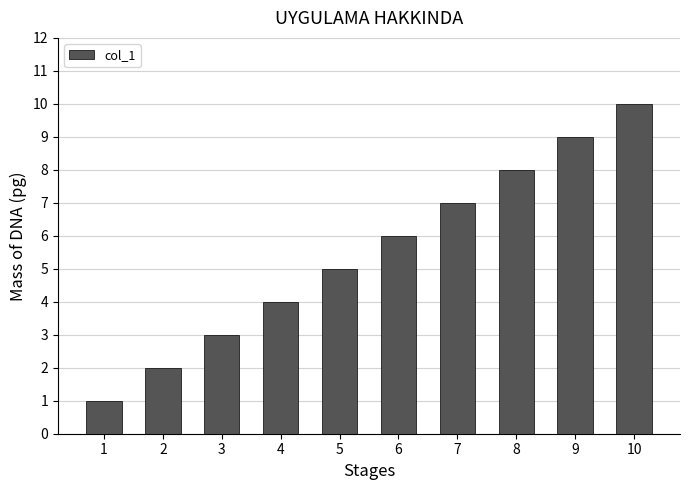

True or false: the data shows 0 at 2.

False